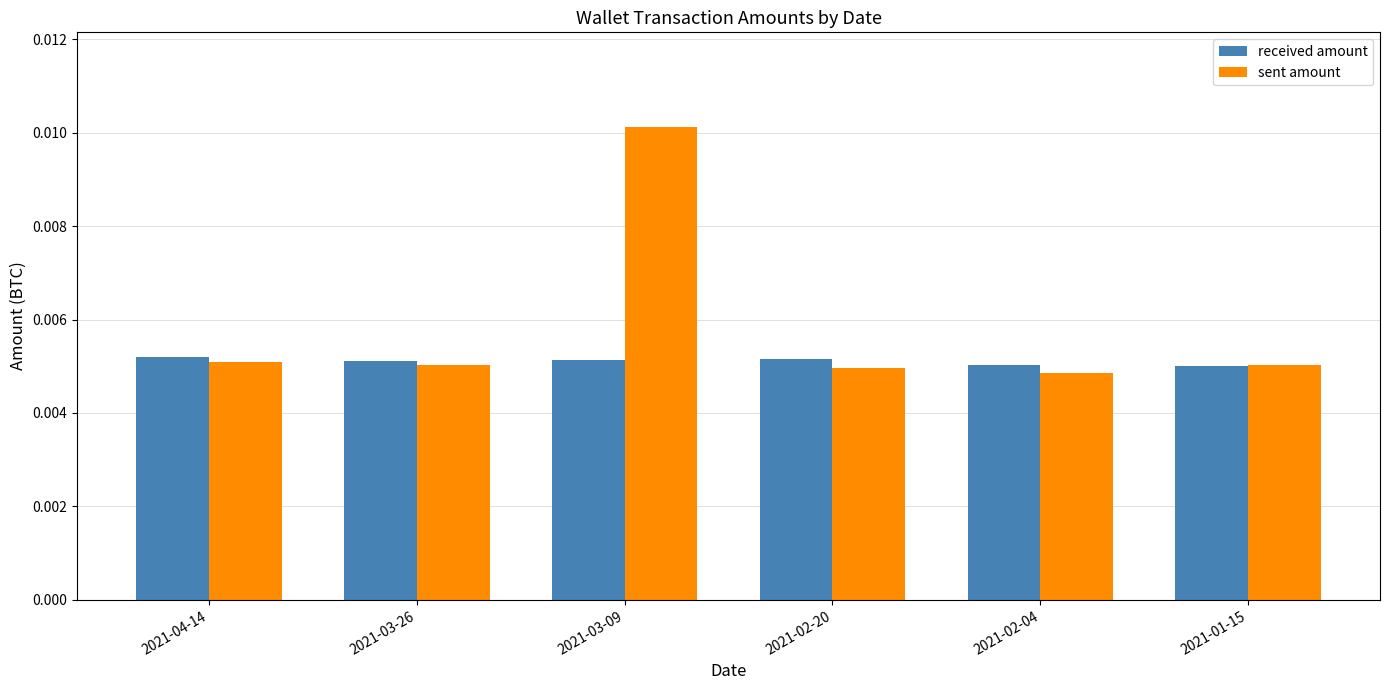

Which category has the highest value in the sent amount series?

2021-03-09